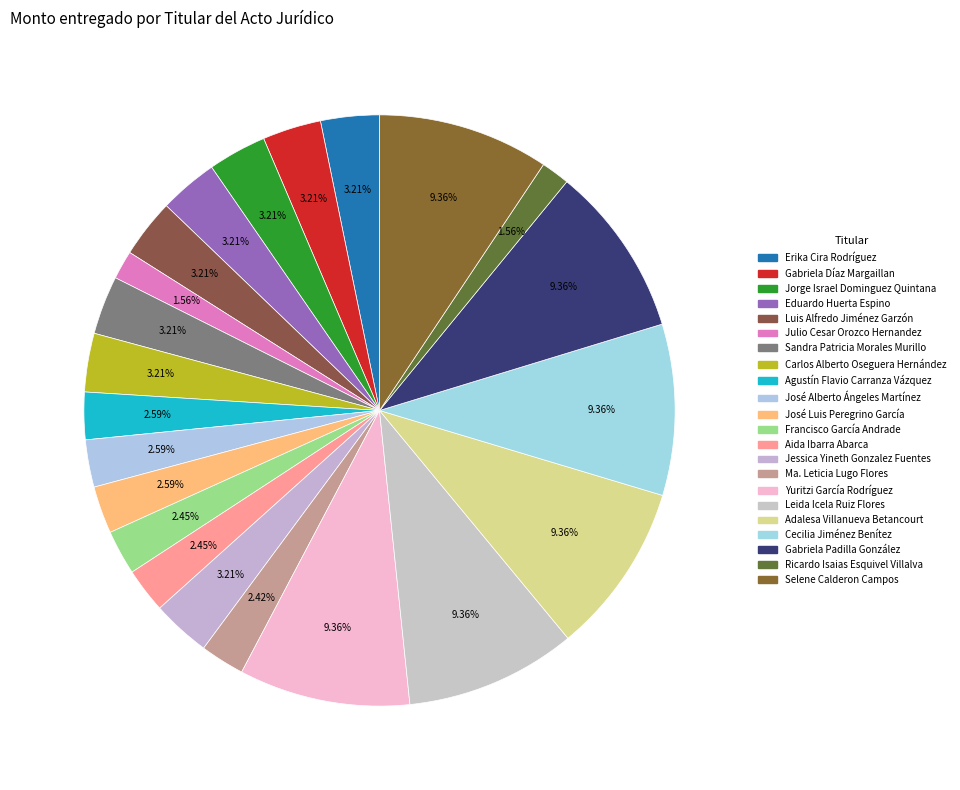

True or false: Jessica Yineth Gonzalez Fuentes accounts for 3% of the total.

True